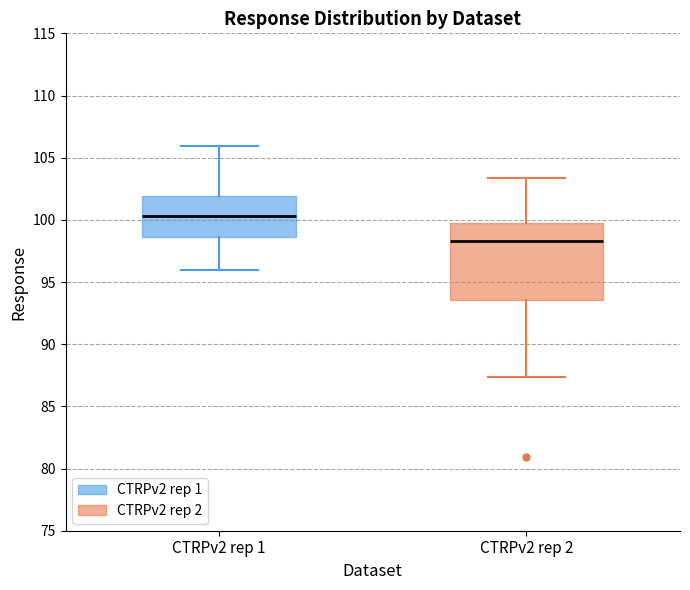

Comparing the boxes themselves (not the whiskers), which one is the tallest?

CTRPv2 rep 2